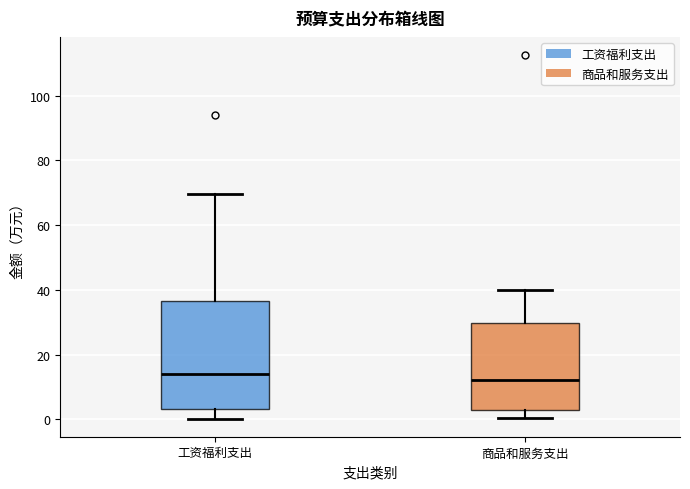

Where does the lower whisker of the box for 工资福利支出 end on the y-axis? The values are not printed on the chart, so give them approximately, as read against the axis.

0